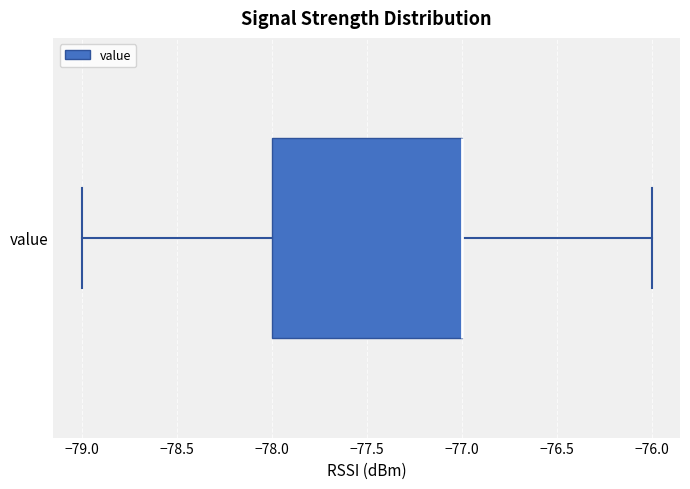

Read this box plot against the x-axis: the position of the median line, the range covered by the box, and the ends of both whiskers. The values are not printed on the chart, so give them approximately, as read against the axis.

median -77 (drawn on the box's right edge), box -78 to -77, whiskers -79 to -76